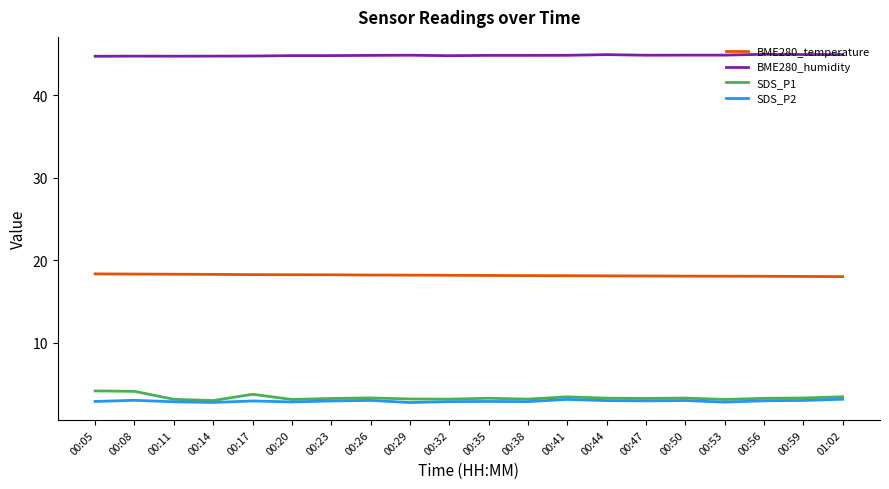

What is the lowest value of the BME280_temperature series?

18.0